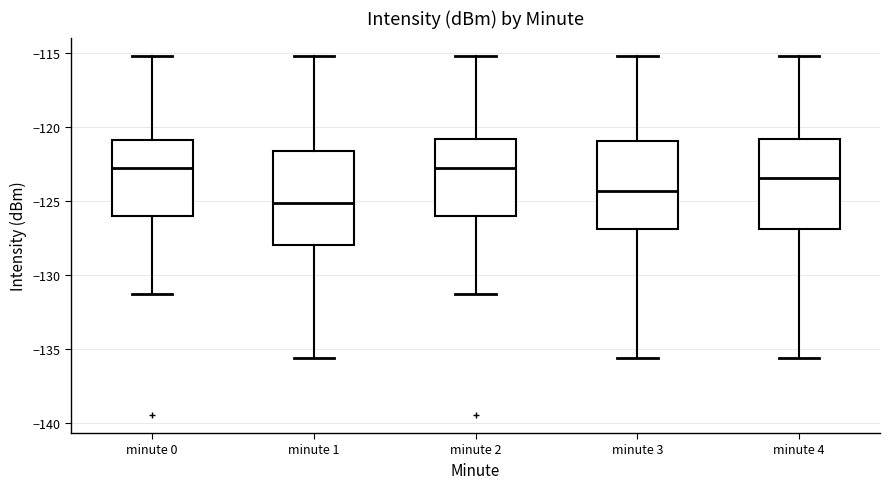

Reading left to right, read every box against the y-axis: the position of its median line, the range the box covers, and the ends of its whiskers. The values are not printed on the chart, so give them approximately, as read against the axis.

minute 0: median -123.0, box -126.0 to -121.0, whiskers -131.5 to -115.0
minute 1: median -125.0, box -128.0 to -121.5, whiskers -135.5 to -115.0
minute 2: median -123.0, box -126.0 to -121.0, whiskers -131.5 to -115.0
minute 3: median -124.5, box -127.0 to -121.0, whiskers -135.5 to -115.0
minute 4: median -123.5, box -127.0 to -121.0, whiskers -135.5 to -115.0